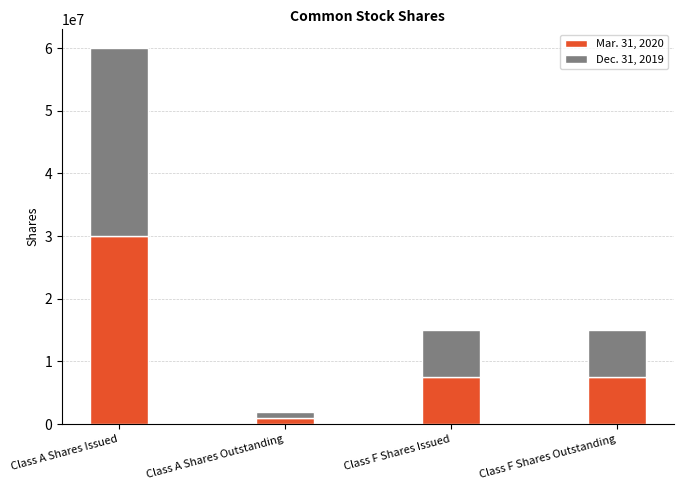

Reading left to right, what are the values for Mar. 31, 2020?

Class A Shares Issued=30000000	Class A Shares Outstanding=932758	Class F Shares Issued=7500000	Class F Shares Outstanding=7500000